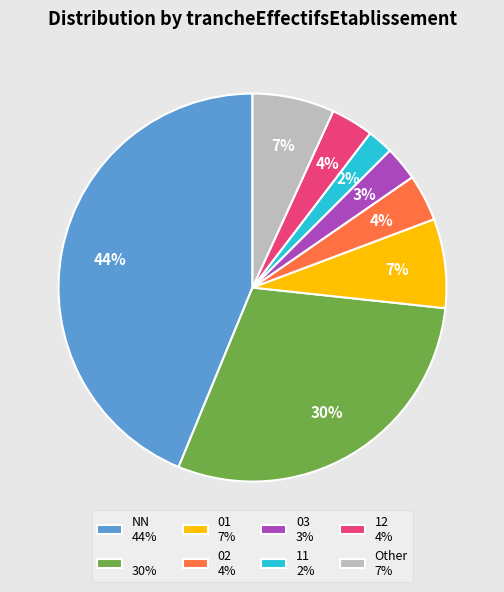

What is the smallest slice in the pie chart?

11 2%